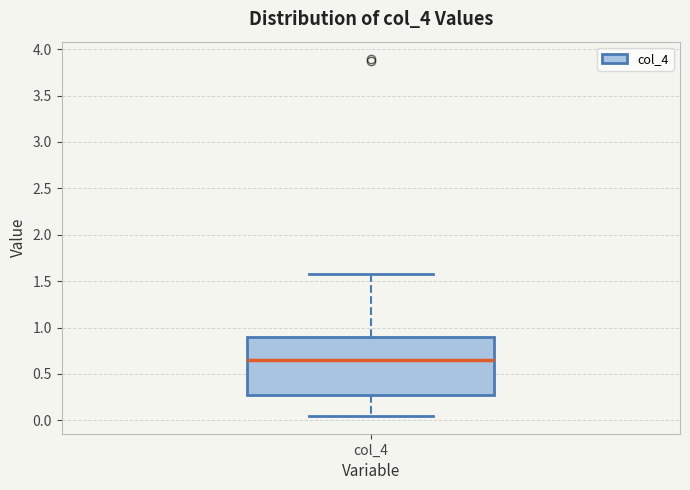

Read this box plot against the y-axis: the position of the median line, the range covered by the box, and the ends of both whiskers. The values are not printed on the chart, so give them approximately, as read against the axis.

median 0.65, box 0.25 to 0.90, whiskers 0.05 to 1.60